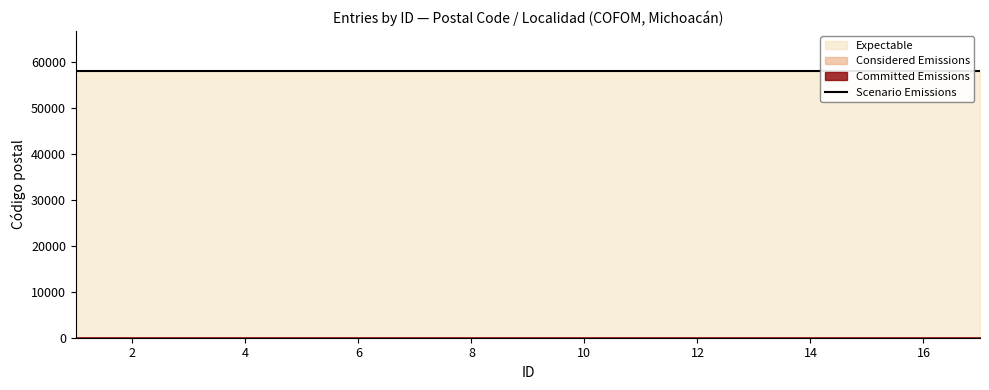

True or false: Considered Emissions has a value of 2 at 10.

True